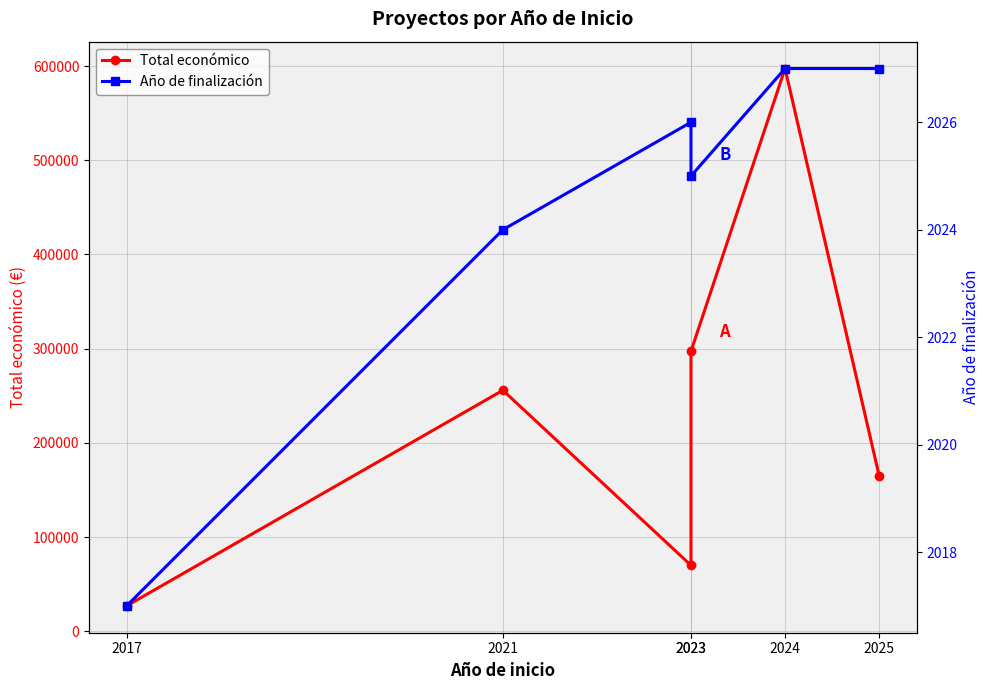

What is the spread (max minus min) of values at 2017?

24978